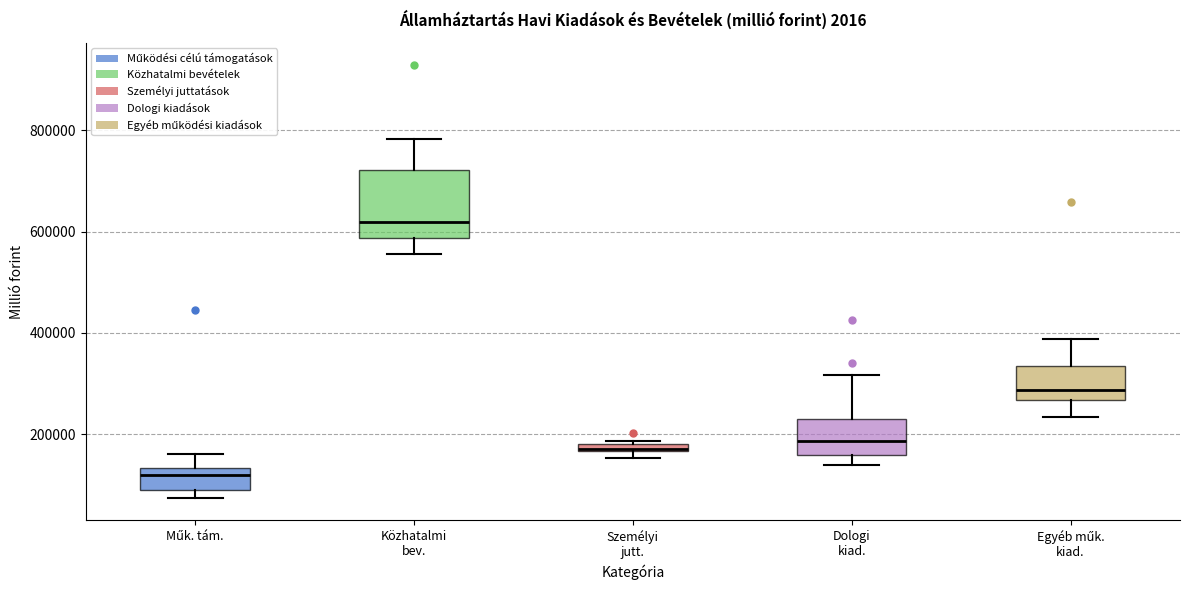

Where does the median line of the box for Dologi kiad. sit on the y-axis? The values are not printed on the chart, so give them approximately, as read against the axis.

180000